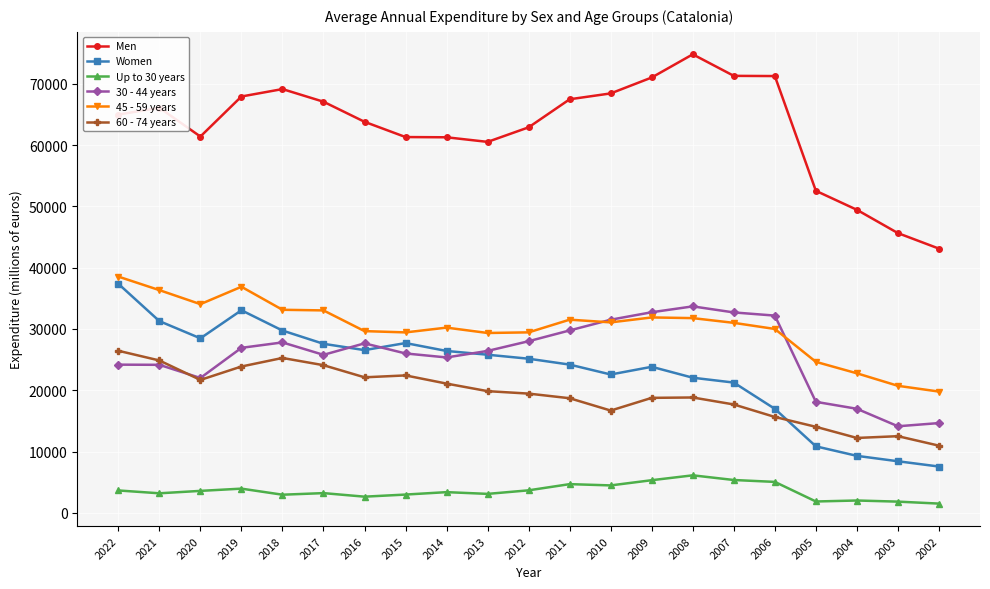

Is it true that 45 - 59 years equals 14424 at 2012?

False